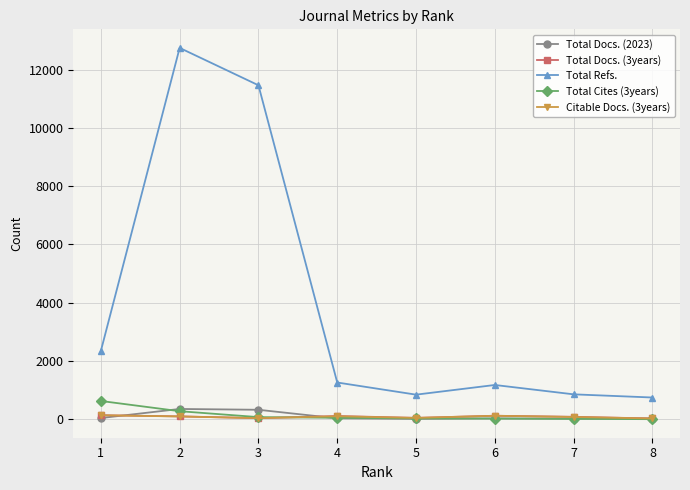

Count the number of categories in the chart.

8